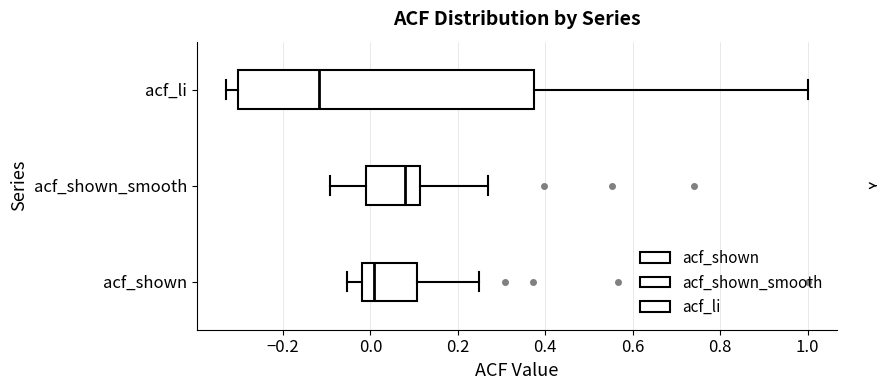

Comparing the boxes themselves (not the whiskers), which one is the widest?

acf_li